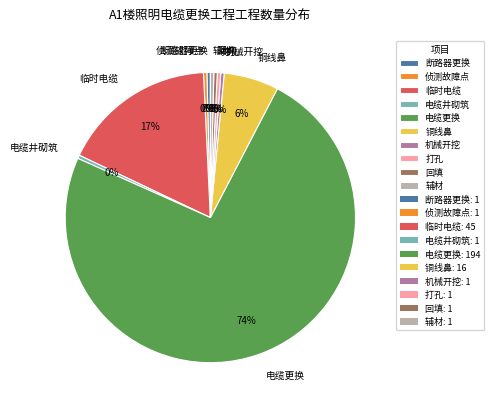

Is there any slice that represents more than half of the pie?

Yes